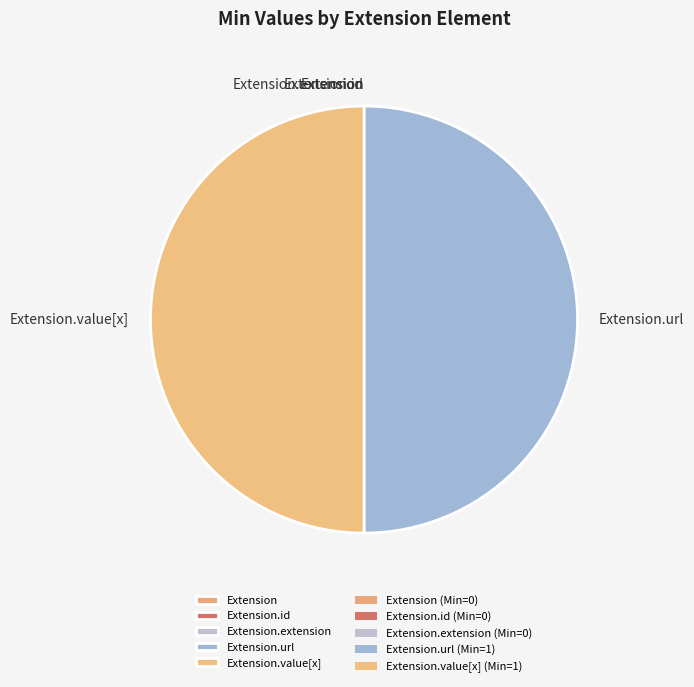

What is the change in value from Extension.id to Extension.url?

+1